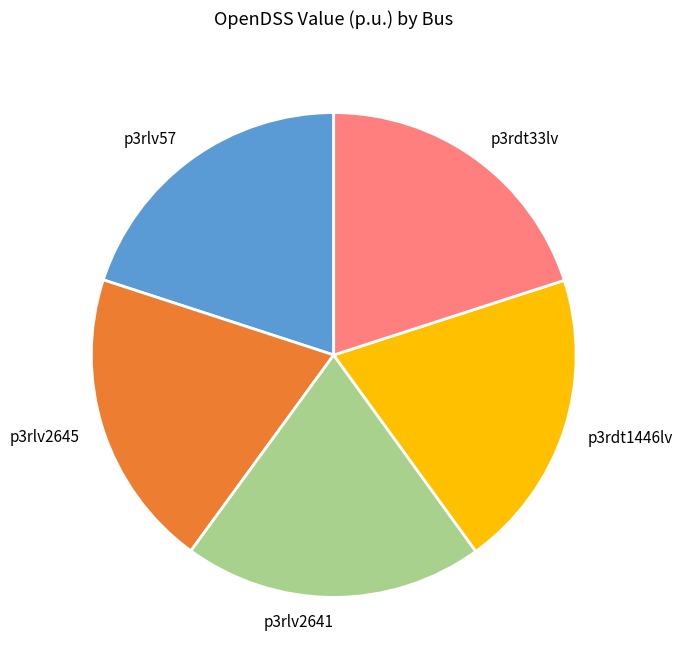

Do p3rlv2645 and p3rdt33lv together represent more than half of the pie?

No